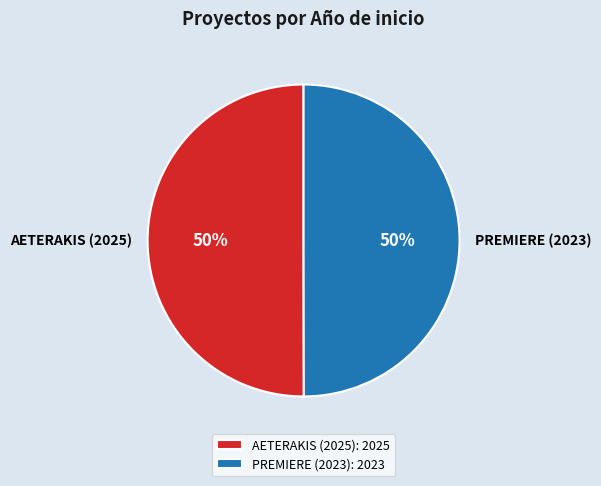

Approximately how many times larger is the value at PREMIERE (2023) compared to AETERAKIS (2025)?

1.0